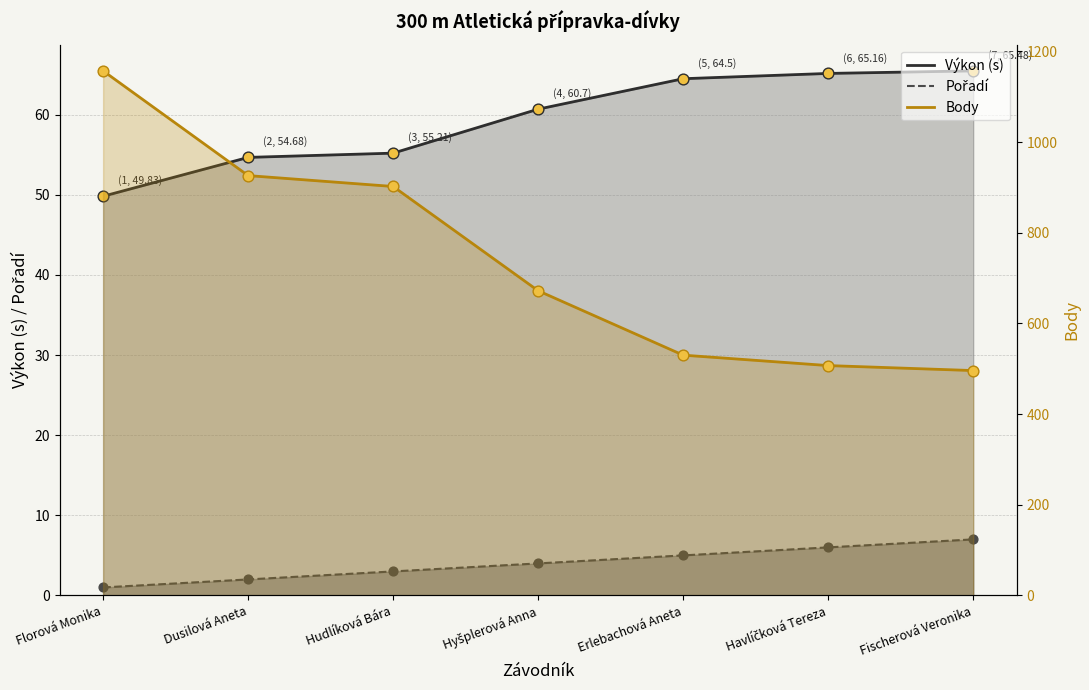

What are all the series names shown in the legend?

Výkon (s), Pořadí, Body